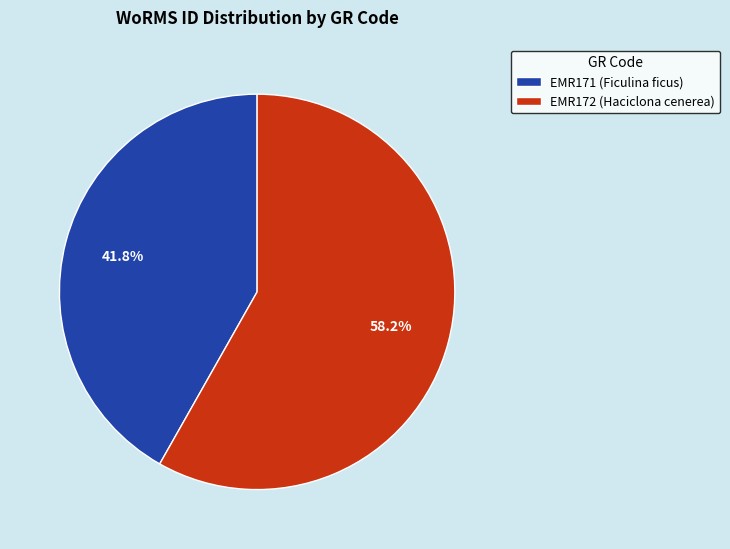

True or false: EMR171 accounts for 31% of the total.

False